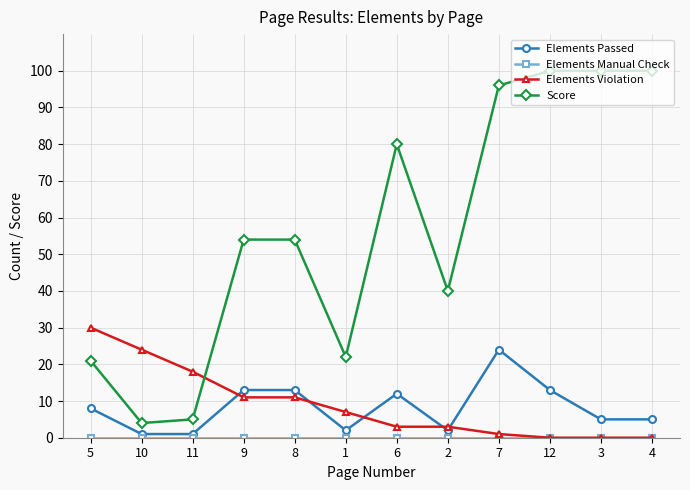

How many lines are shown in the chart?

4